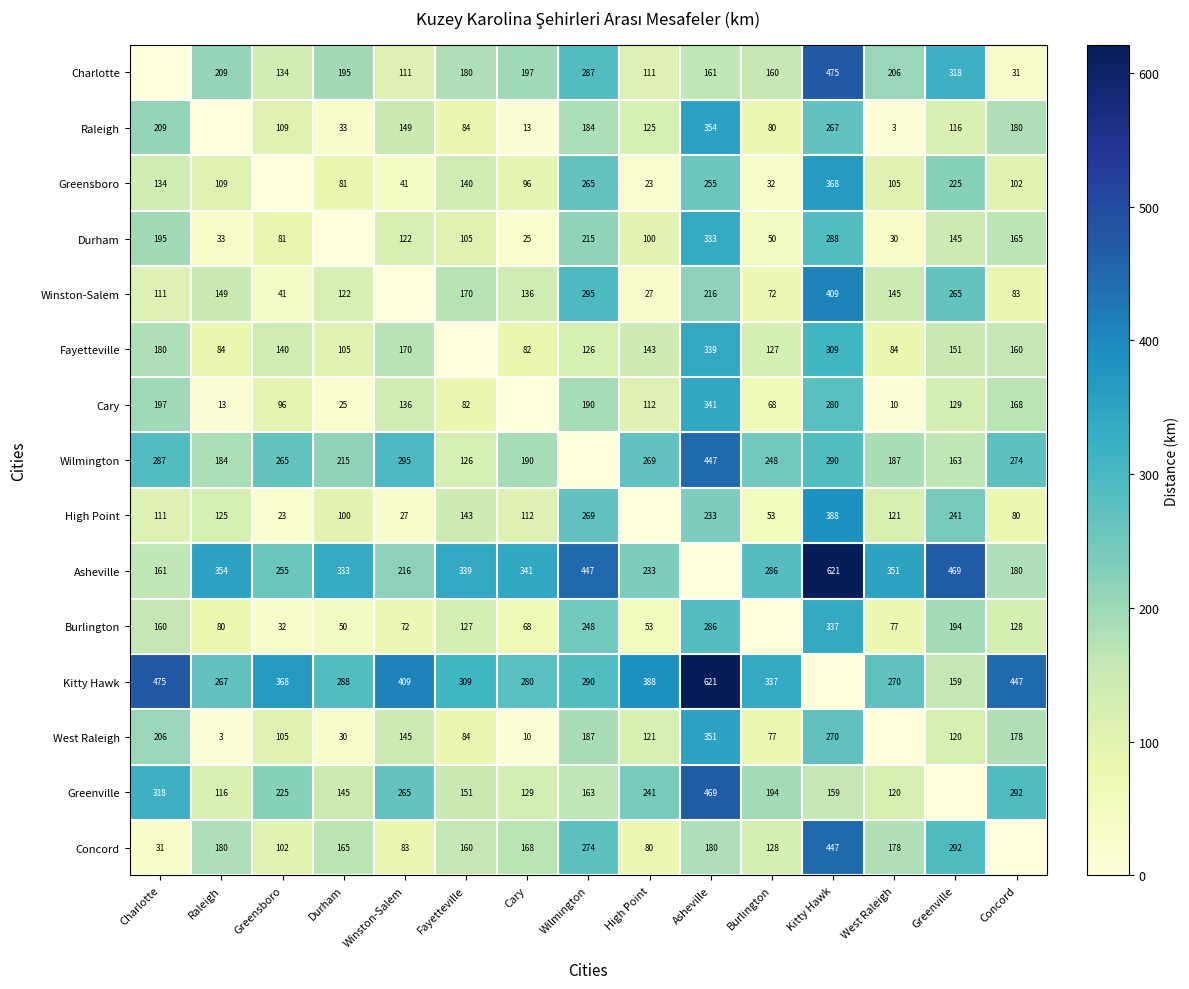

The value of West Raleigh at Concord is 261. True or false?

False